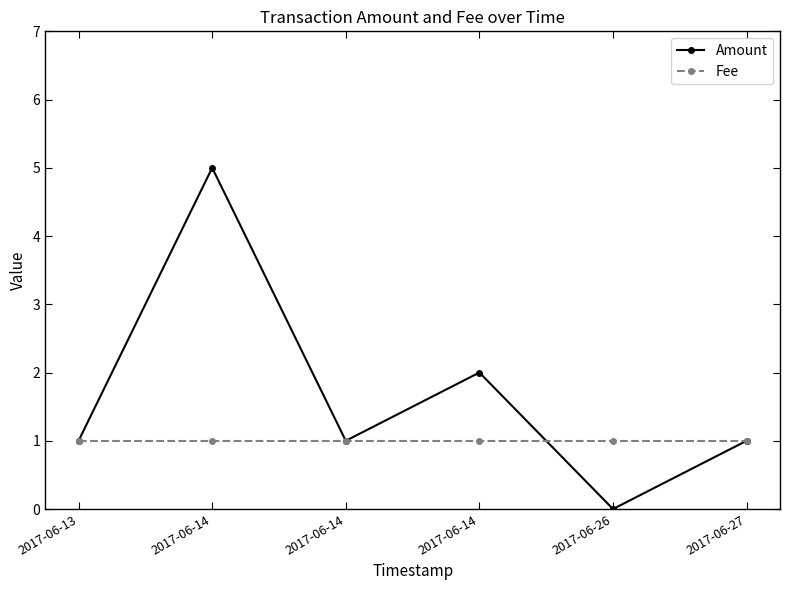

How many distinct data groups are displayed?

2